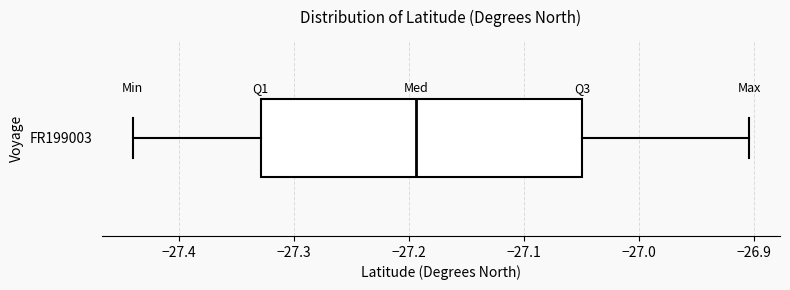

Read this box plot against the x-axis: the position of the median line, the range covered by the box, and the ends of both whiskers. The values are not printed on the chart, so give them approximately, as read against the axis.

median -27.19, box -27.33 to -27.05, whiskers -27.44 to -26.90